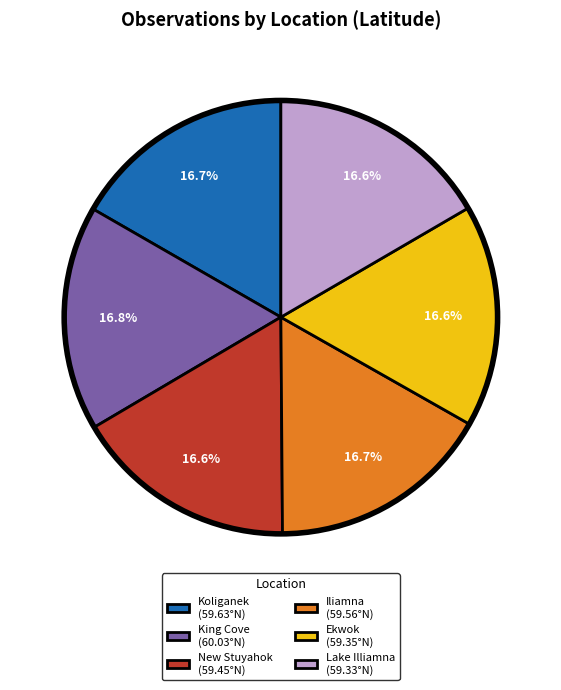

Combined, do Koliganek (59.63°N) and New Stuyahok (59.45°N) account for over 50%?

No